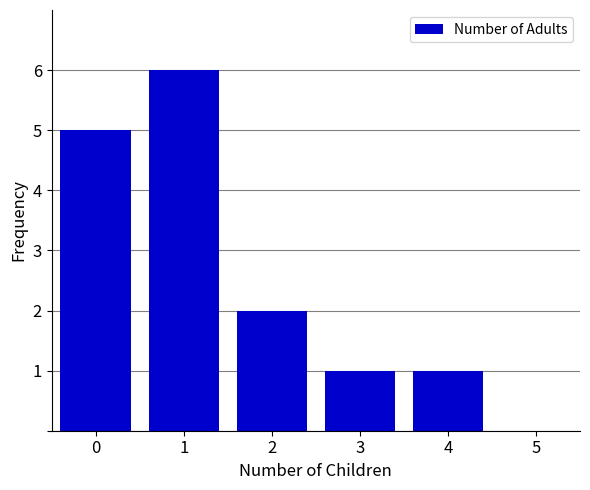

Reading left to right, what are all the values shown in this chart?

0=5	1=6	2=2	3=1	4=1	5=0